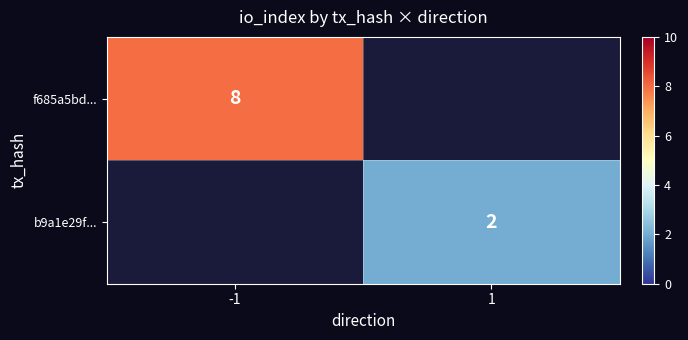

The value of f685a5bd... at -1 is 12. True or false?

False